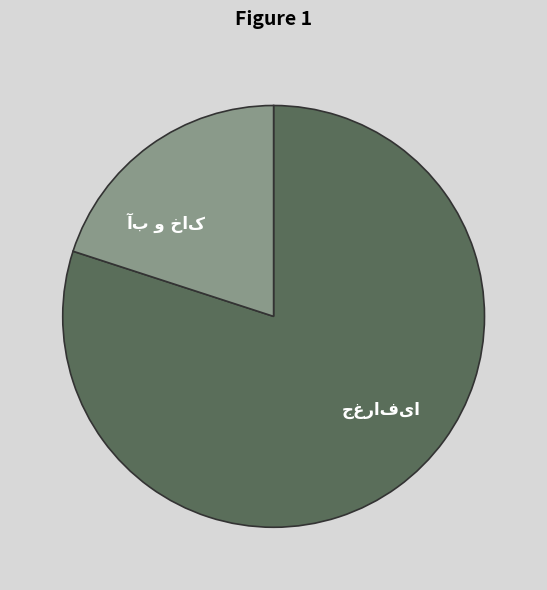

Is there a majority slice in this chart?

Yes